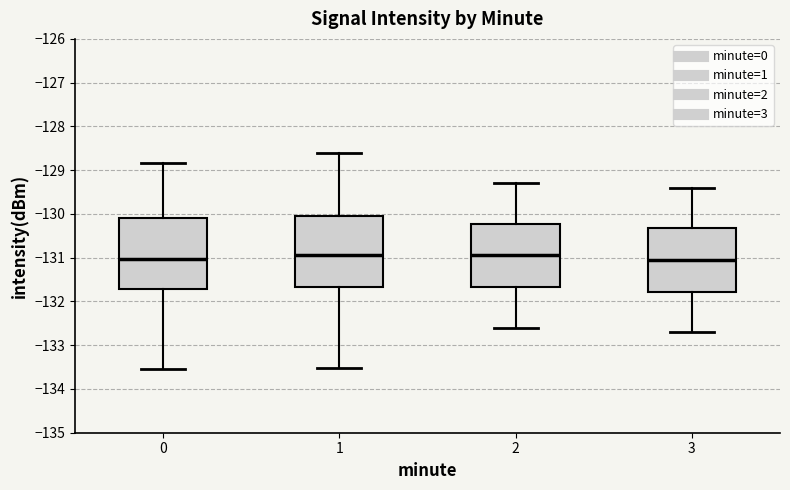

Reading left to right, read every box against the y-axis: the position of its median line, the range the box covers, and the ends of its whiskers. The values are not printed on the chart, so give them approximately, as read against the axis.

0: median -131.0, box -131.7 to -130.1, whiskers -133.5 to -128.8
1: median -130.9, box -131.7 to -130.0, whiskers -133.5 to -128.6
2: median -130.9, box -131.7 to -130.2, whiskers -132.6 to -129.3
3: median -131.0, box -131.8 to -130.3, whiskers -132.7 to -129.4